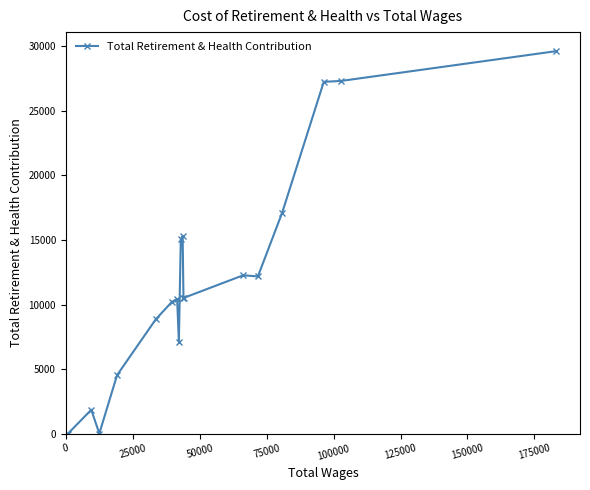

What is the sum of all values?

220119